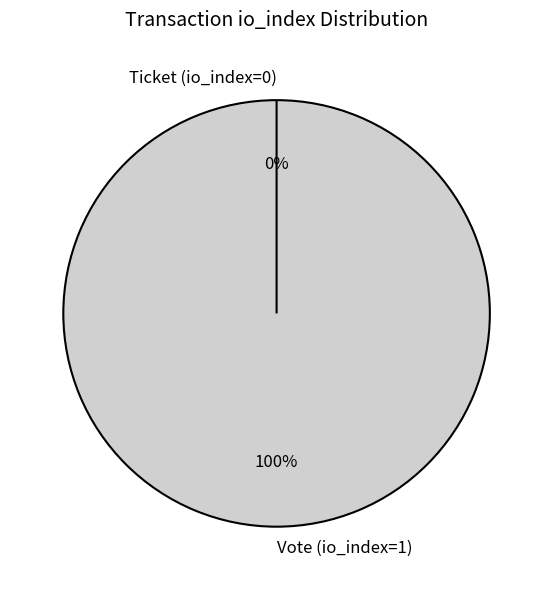

Rank the categories by value from lowest to highest.

Ticket (io_index=0), Vote (io_index=1)